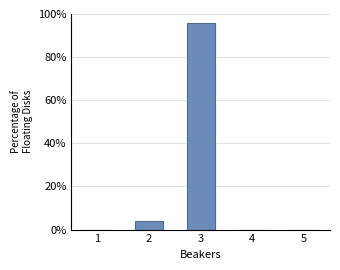

True or false: the data shows 96 at 3.

True